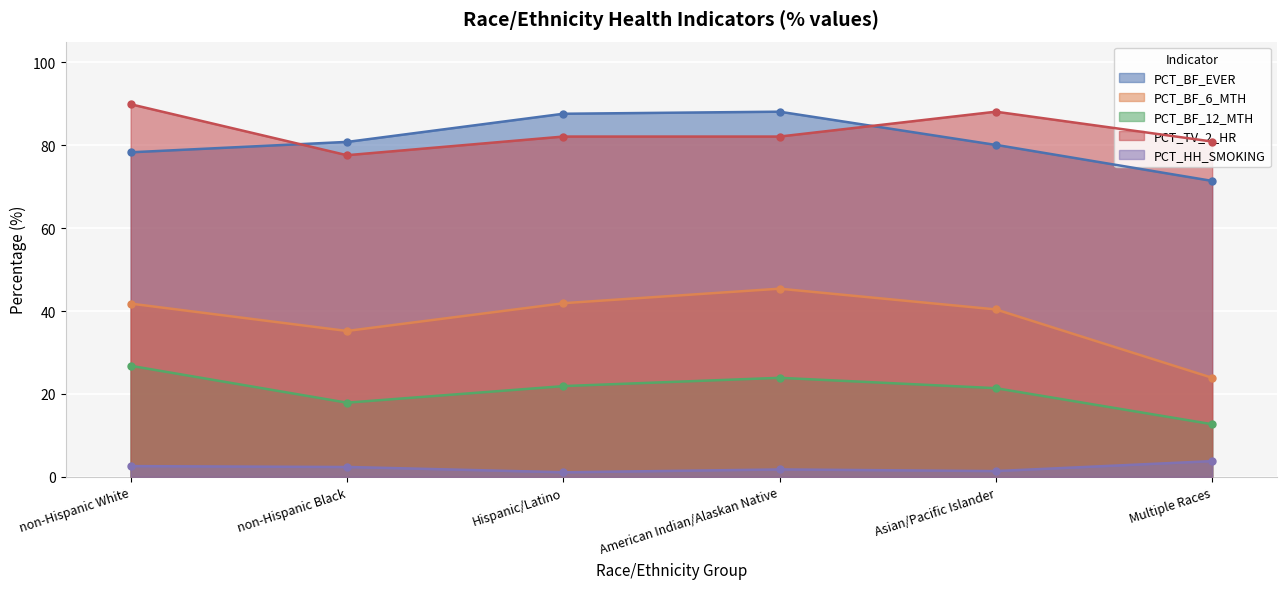

What is the sum of the PCT_BF_EVER values at Asian/Pacific Islander and Hispanic/Latino?

167.7